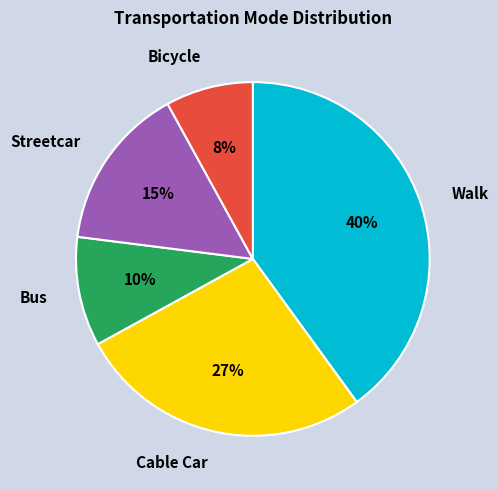

Rank the categories by value from highest to lowest.

Walk, Cable Car, Streetcar, Bus, Bicycle